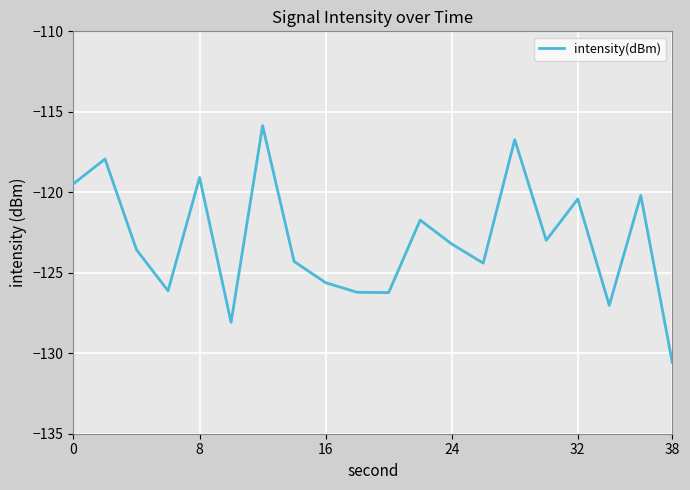

What is the maximum value shown in the chart?

-115.9